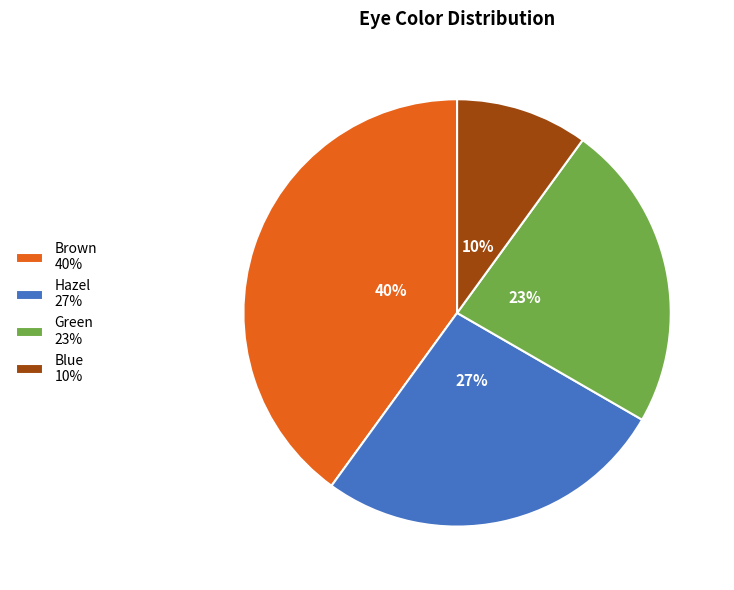

Does any single category account for the majority?

No